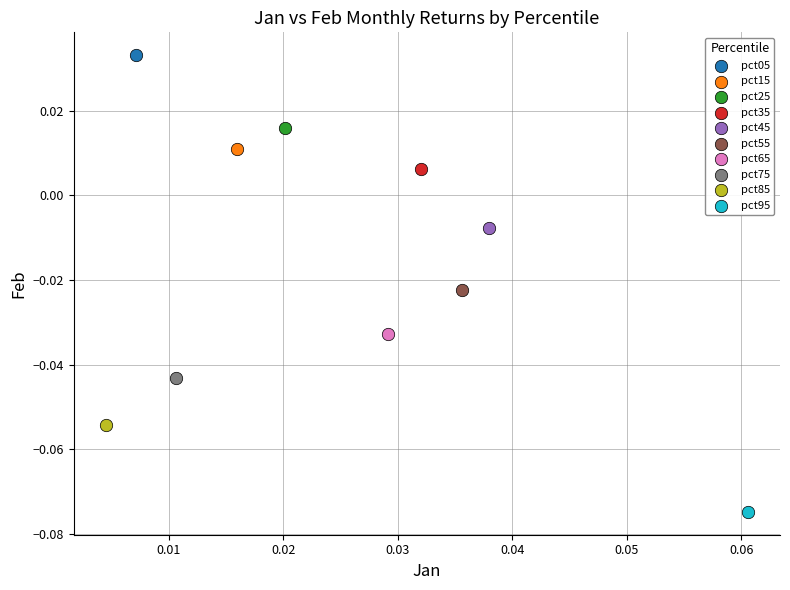

Which series reaches the maximum Y coordinate?

pct05